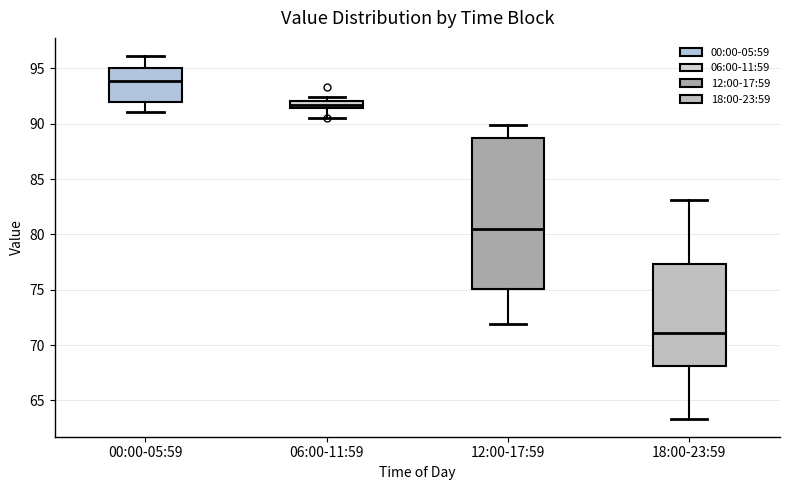

Which box has the highest median line?

00:00-05:59